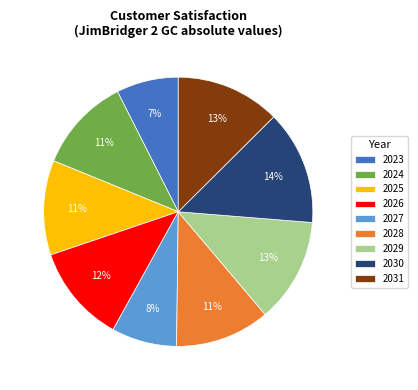

To the nearest percent, what is the average slice percentage?

11%